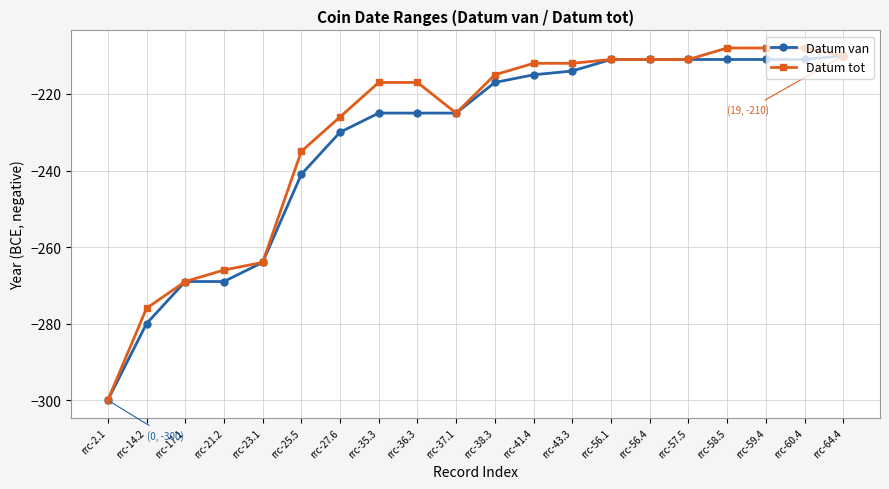

What is the difference between the highest and lowest values at rrc-43.3?

2